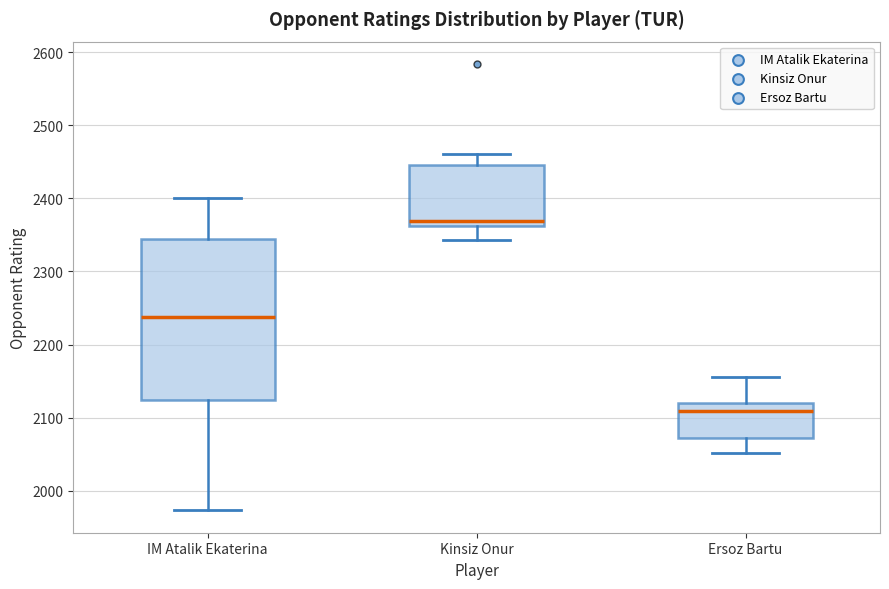

Reading left to right, read every box against the y-axis: the position of its median line, the range the box covers, and the ends of its whiskers. The values are not printed on the chart, so give them approximately, as read against the axis.

IM Atalik Ekaterina: median 2240, box 2120 to 2350, whiskers 1970 to 2400
Kinsiz Onur: median 2370, box 2360 to 2450, whiskers 2340 to 2460
Ersoz Bartu: median 2110, box 2070 to 2120, whiskers 2050 to 2160